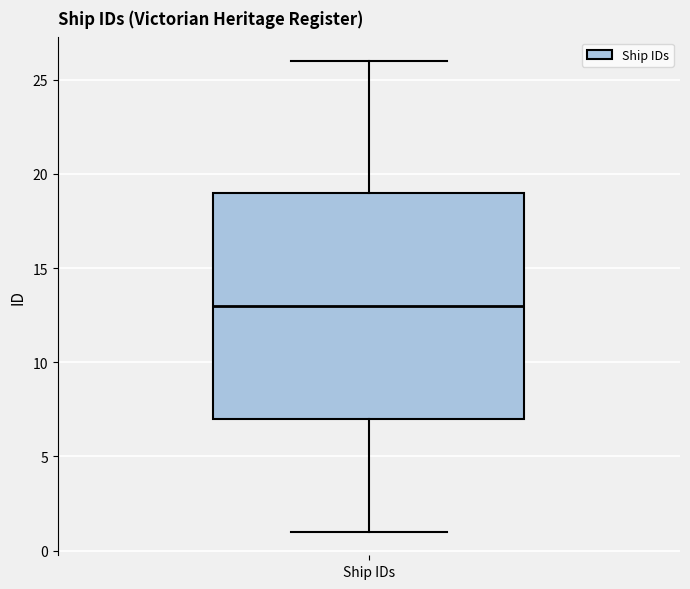

Transcribe this box plot: give where the median line is, the range the box spans, and where the two whiskers end, as read against the y-axis. The values are not printed on the chart, so give them approximately, as read against the axis.

median 13, box 7 to 19, whiskers 1 to 26